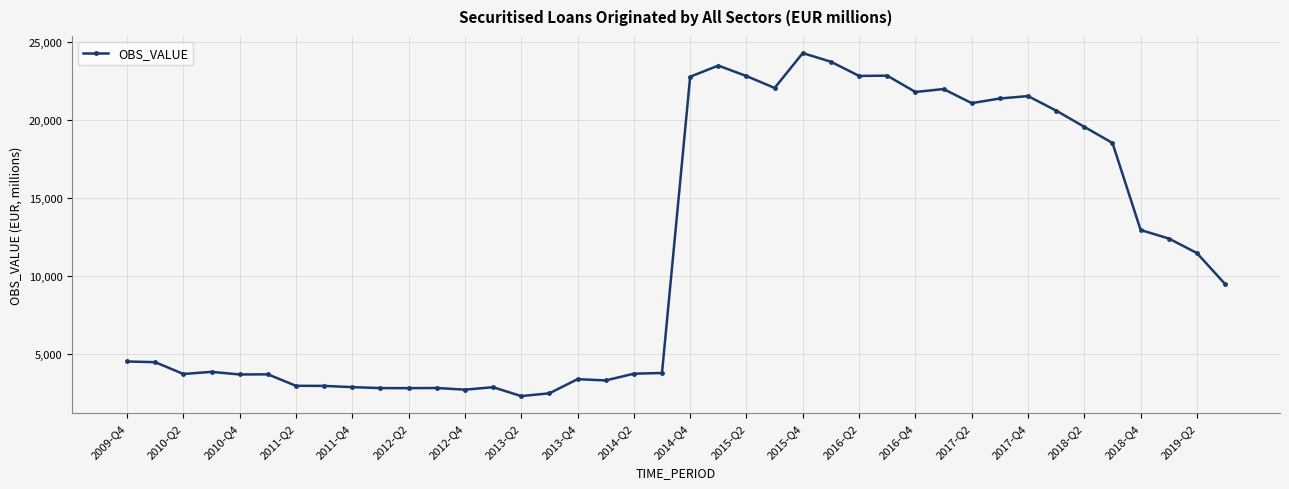

What is the difference between the maximum and minimum values?

21981.2